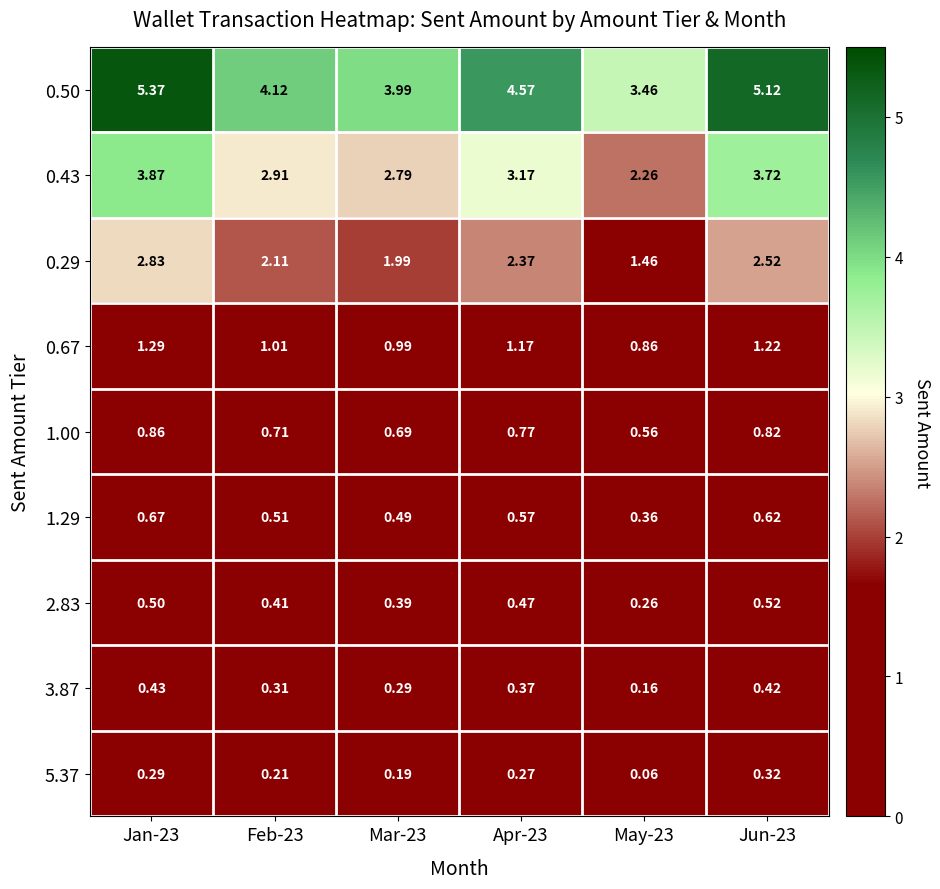

At how many categories does at least one series exceed 1?

6